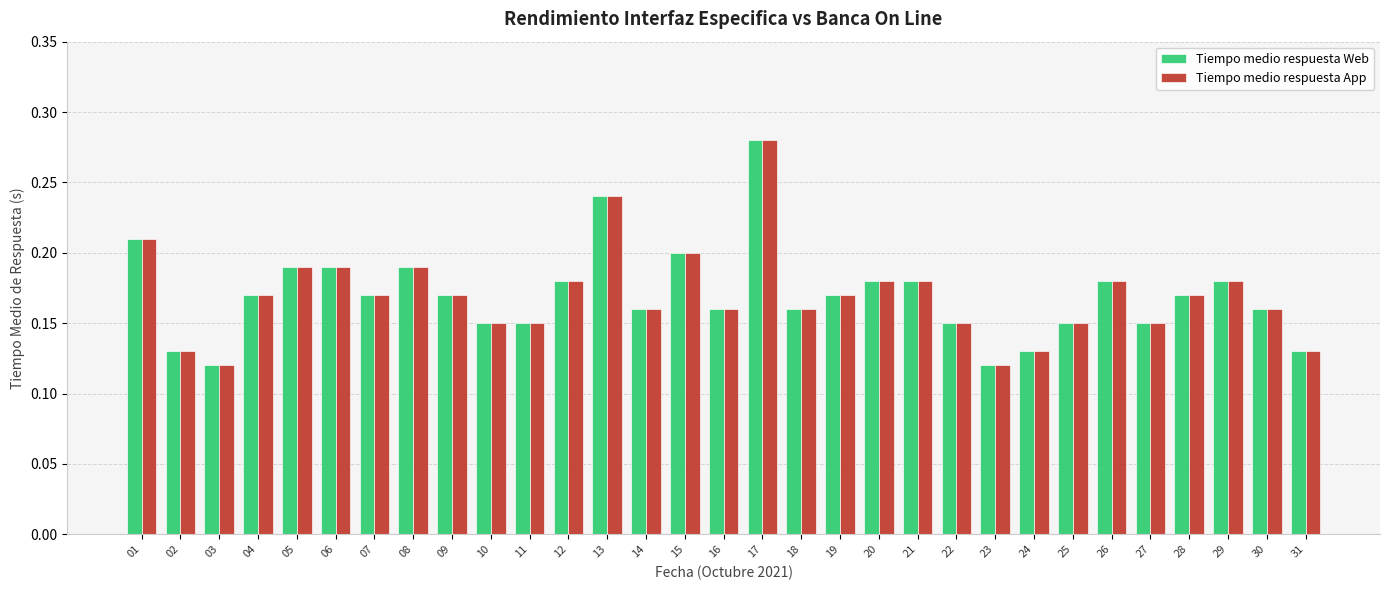

The value of Tiempo medio respuesta Web at 16 is 0.3. True or false?

False